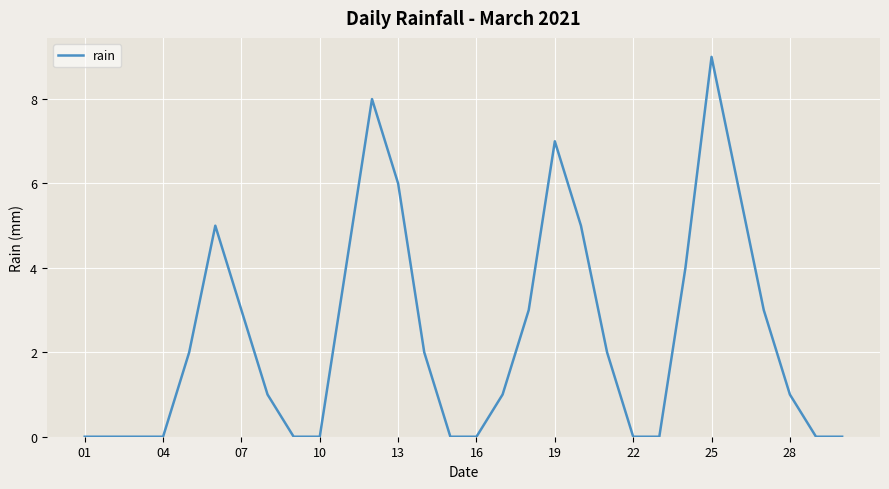

What is the maximum value shown in the chart?

9